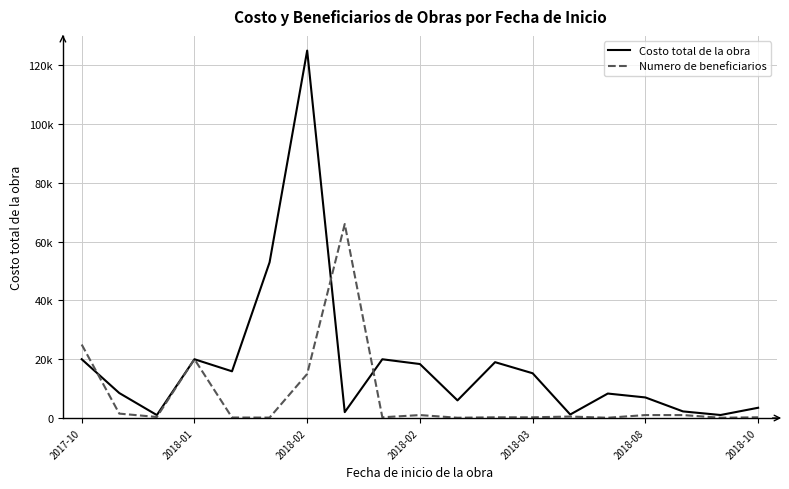

True or false: Numero de beneficiarios and Costo total de la obra intersect in this chart.

True